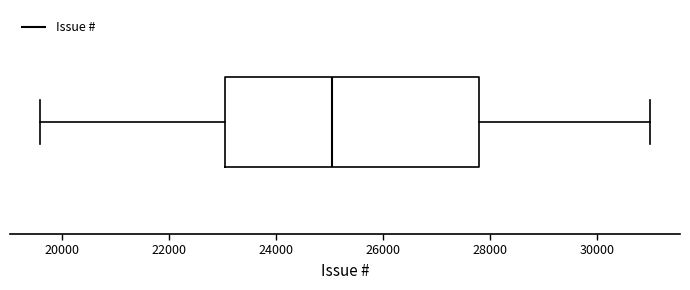

Transcribe this box plot: give where the median line is, the range the box spans, and where the two whiskers end, as read against the x-axis. The values are not printed on the chart, so give them approximately, as read against the axis.

median 25000, box 23000 to 27800, whiskers 19600 to 31000